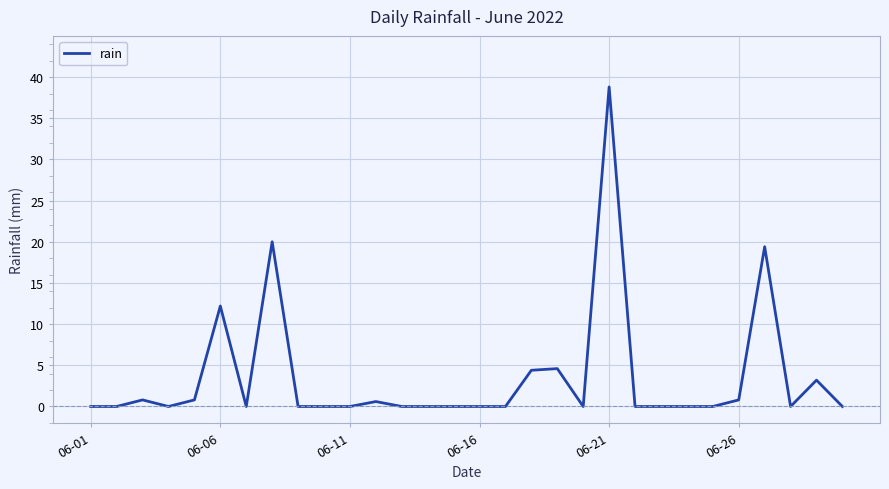

What is the difference between the maximum and minimum values?

38.8